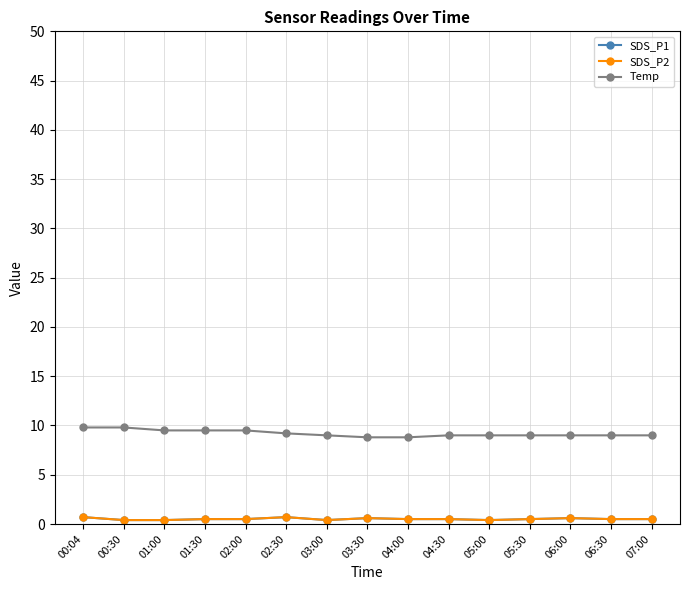

Is this an area chart (filled region under the line)?

No